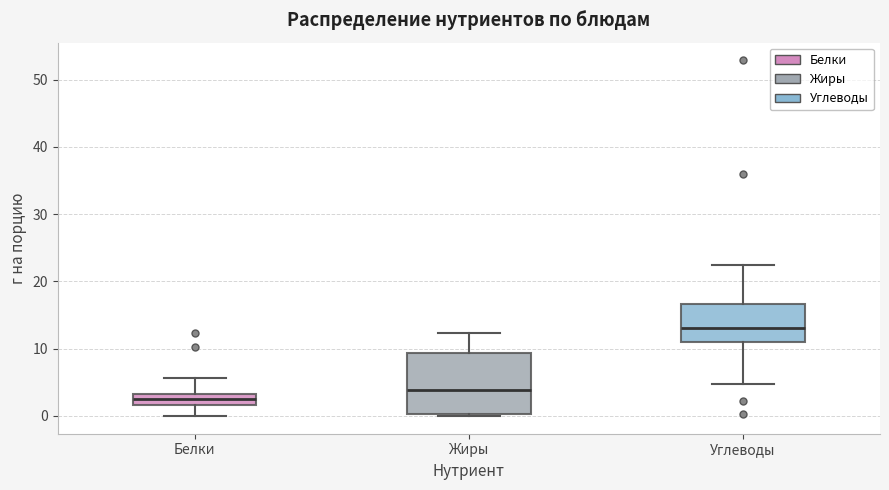

Which box has the lowest median line?

Белки